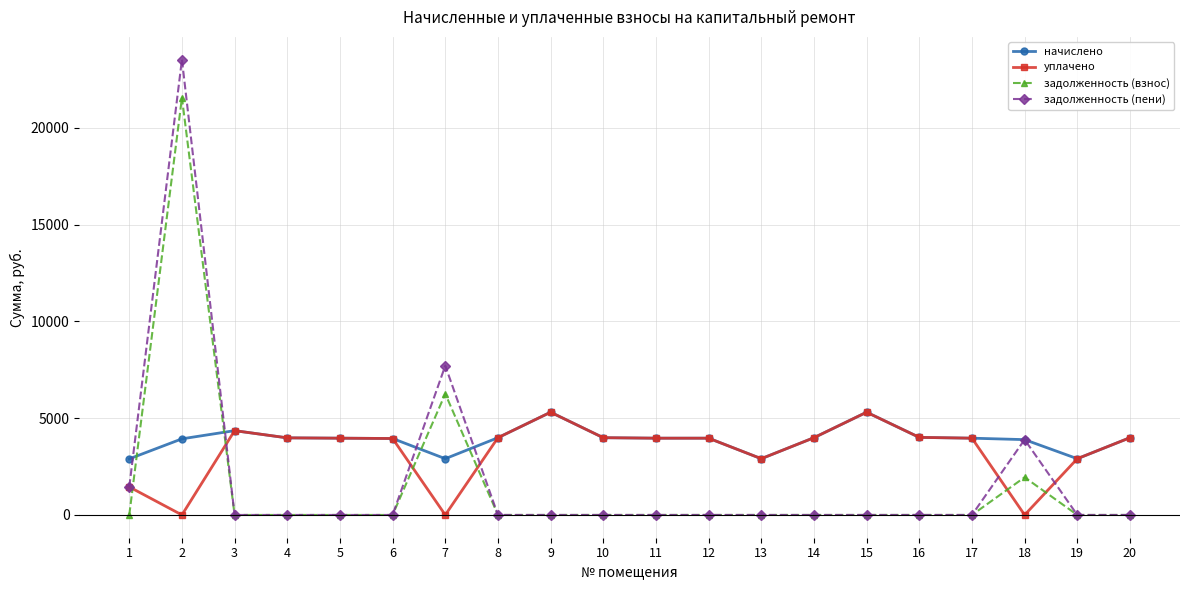

Count the number of categories in the chart.

20